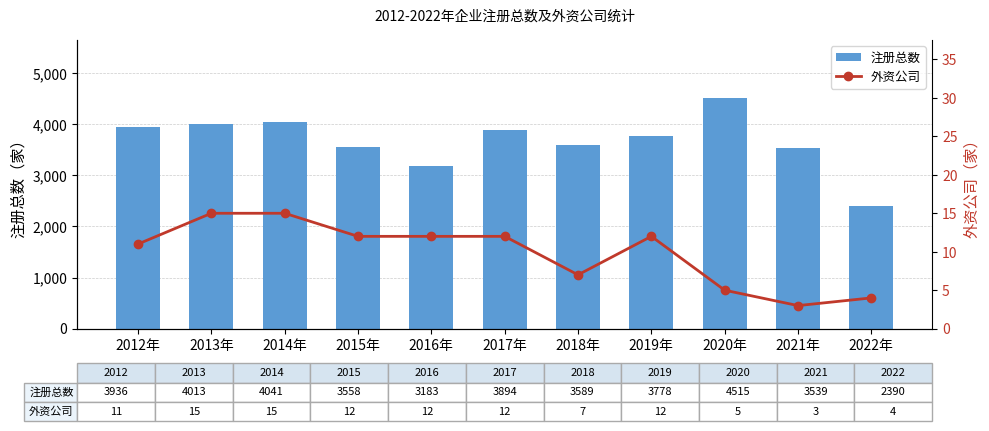

How many groups of bars are there?

11